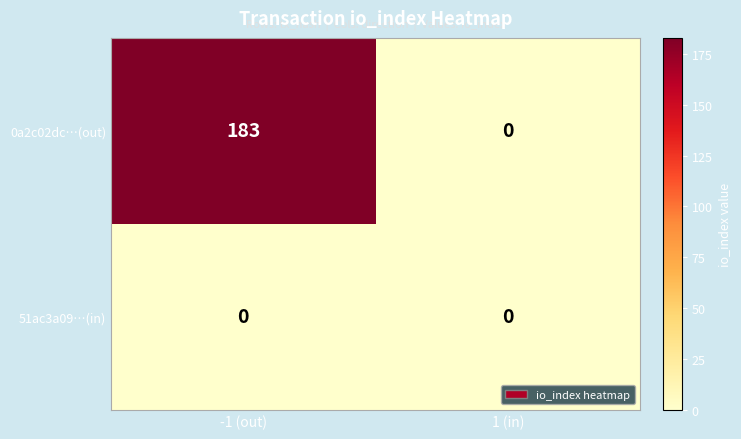

Reading left to right, what are all the values shown in this chart?

0a2c02dc…(out): 183	0
51ac3a09…(in): 0	0